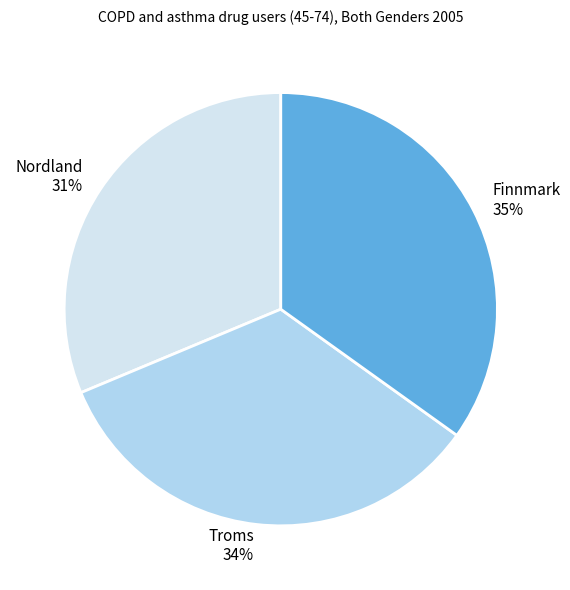

Does any single category account for the majority?

No